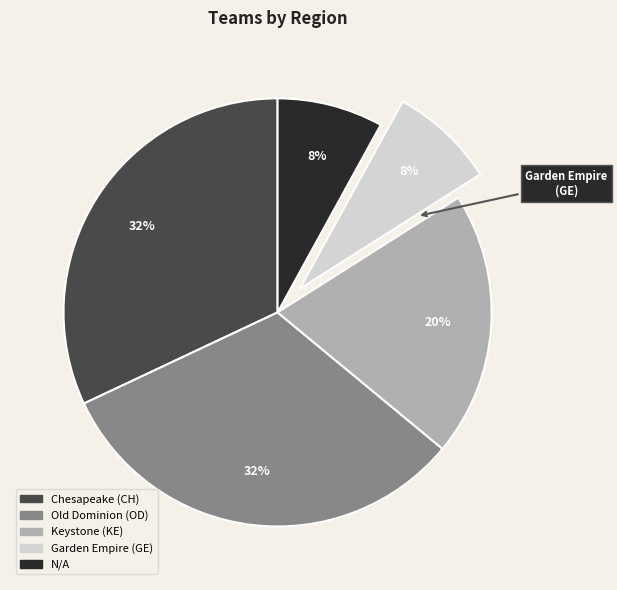

Is it true that Chesapeake (CH) is 24% of the pie?

False